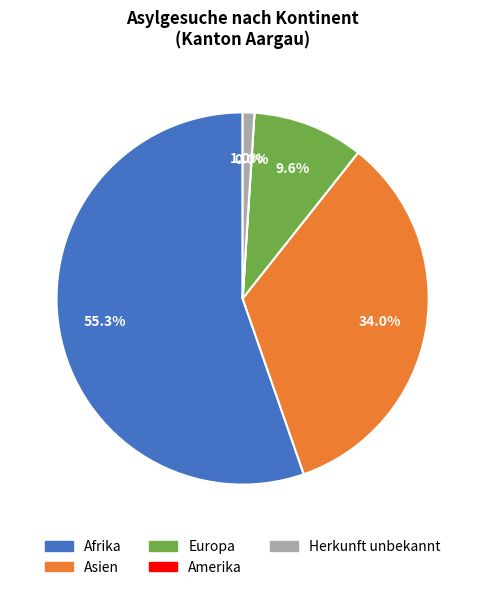

Do Herkunft unbekannt and Europa together represent more than half of the pie?

No